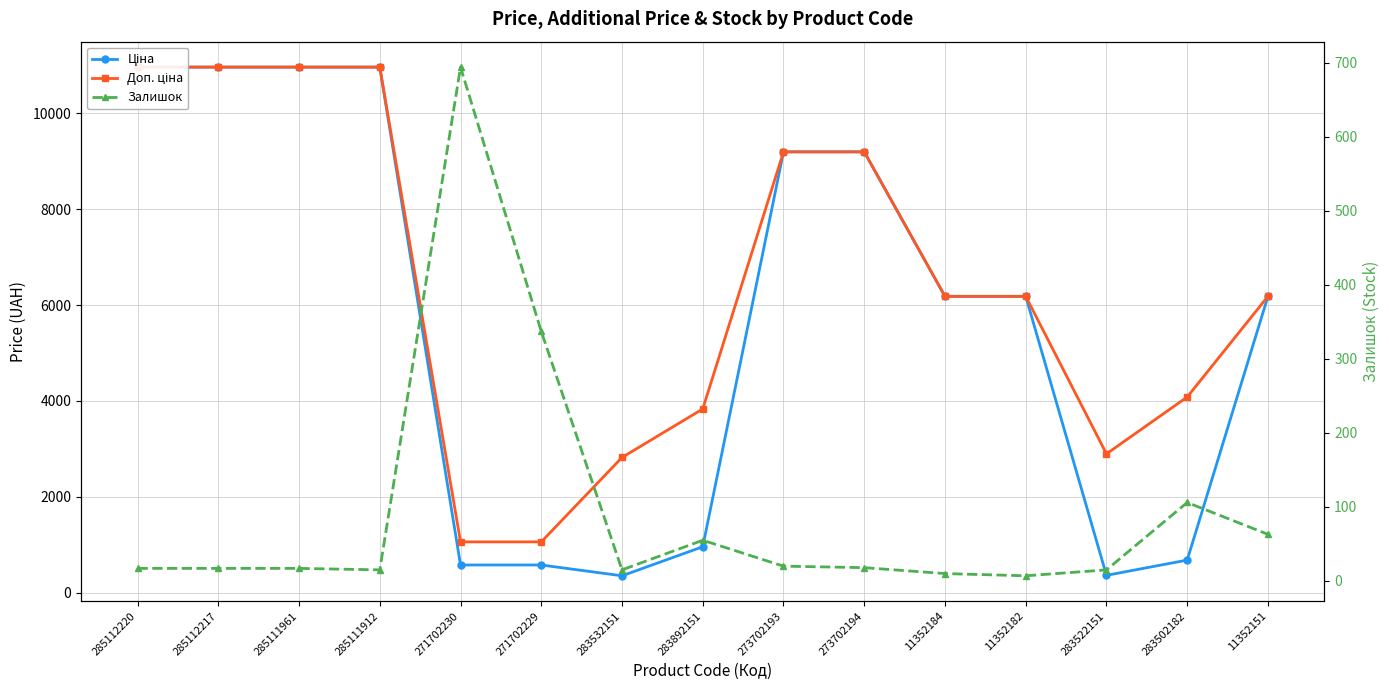

At which category does the chart reach its peak across all series?

285112220